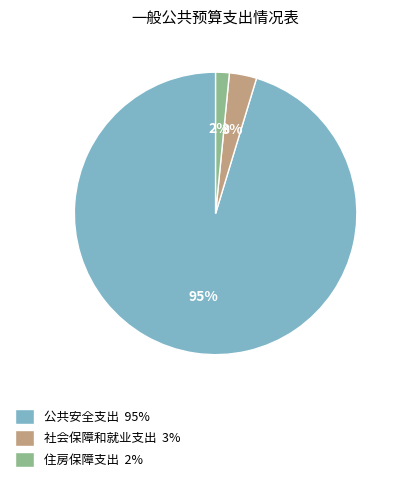

True or false: 公共安全支出 accounts for 89% of the total.

False